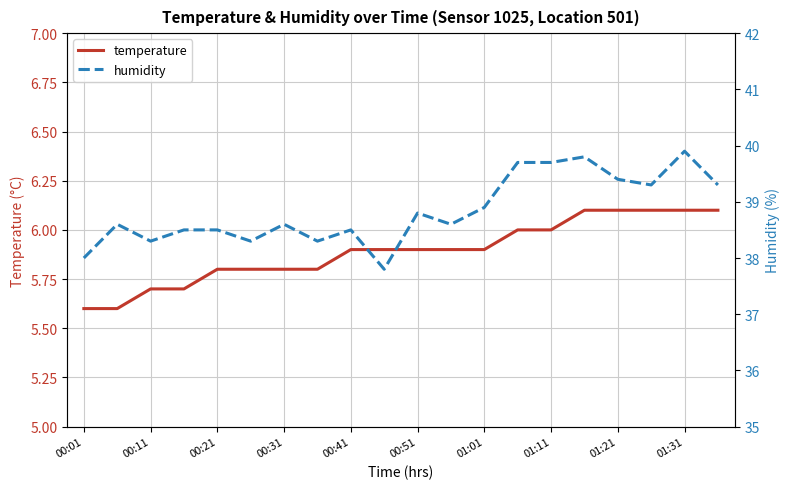

What is the sum of all humidity values?

776.8